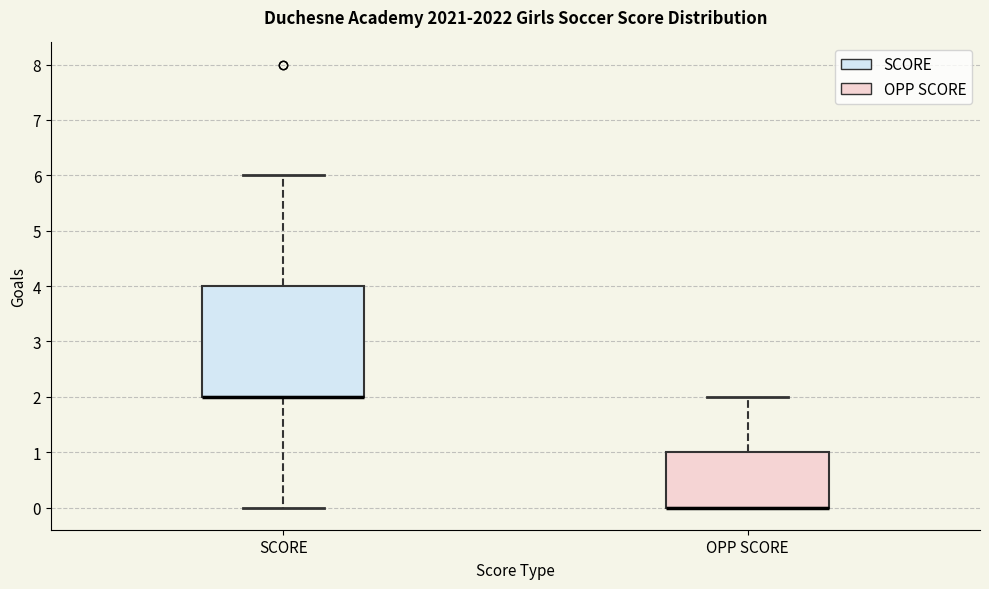

Reading left to right, read every box against the y-axis: the position of its median line, the range the box covers, and the ends of its whiskers. The values are not printed on the chart, so give them approximately, as read against the axis.

SCORE: median 2 (drawn on the box's lower edge), box 2 to 4, whiskers 0 to 6
OPP SCORE: median 0 (drawn on the box's lower edge), box 0 to 1, whiskers 0 to 2